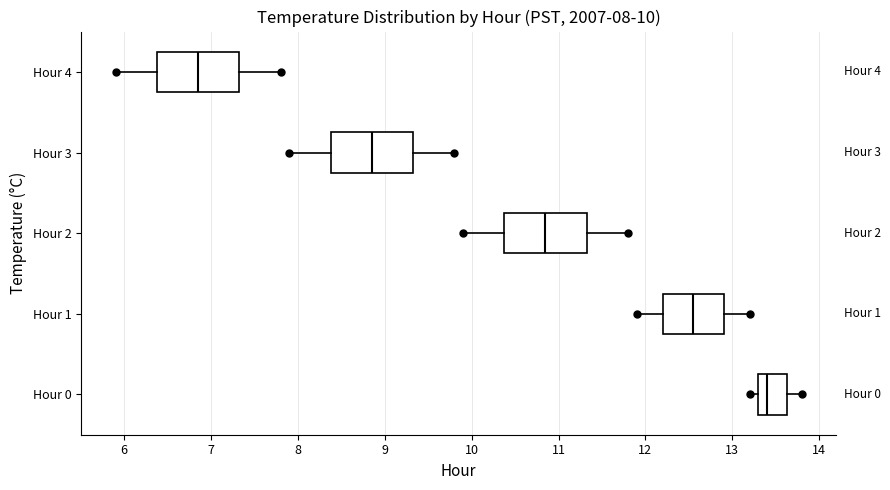

Which box's median line is the furthest to the right?

Hour 0